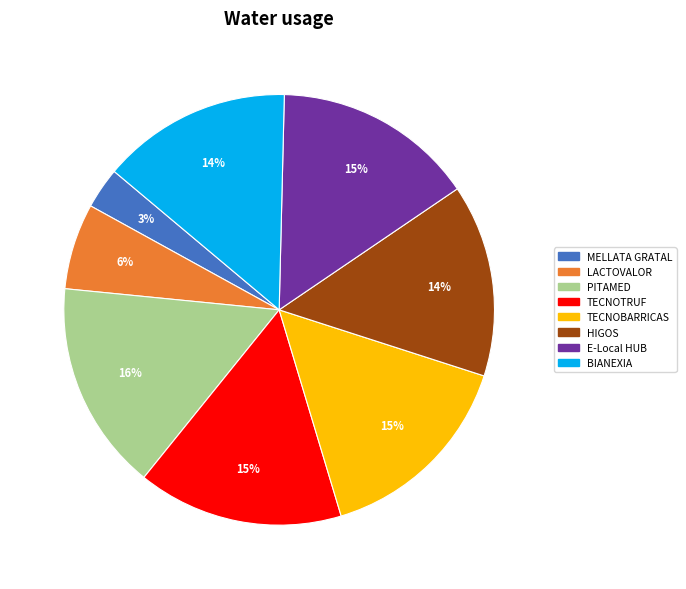

Do E-Local HUB and PITAMED together represent more than half of the pie?

No